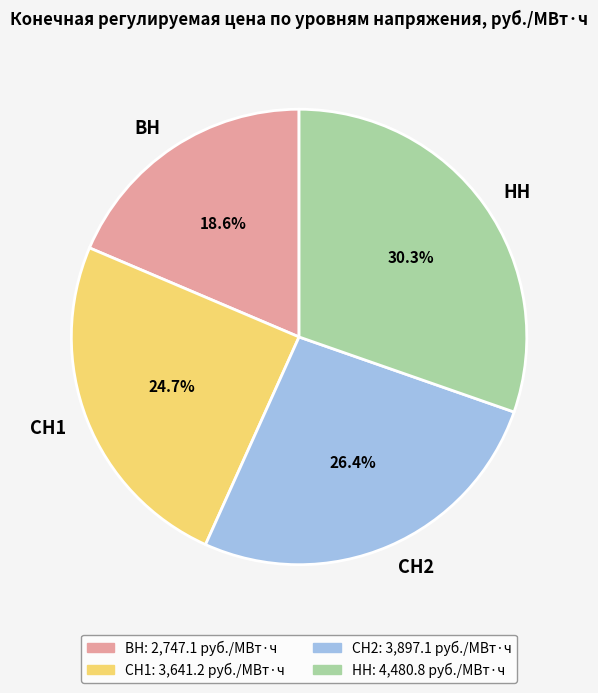

What percentage is NOT represented by НН?

69.7%